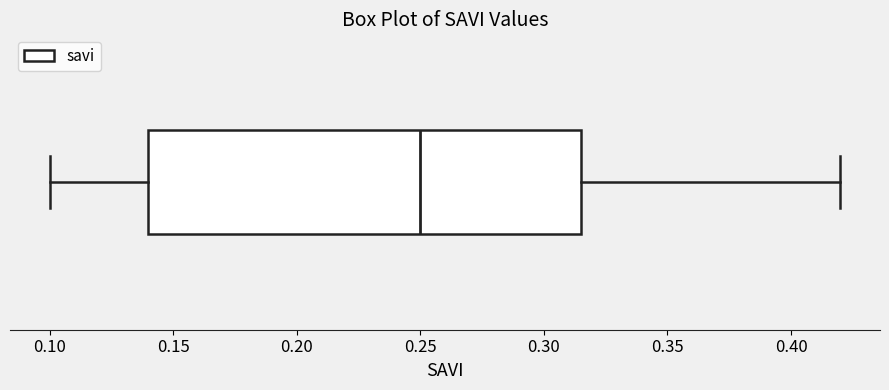

Read this box plot against the x-axis: the position of the median line, the range covered by the box, and the ends of both whiskers. The values are not printed on the chart, so give them approximately, as read against the axis.

median 0.250, box 0.140 to 0.315, whiskers 0.100 to 0.420